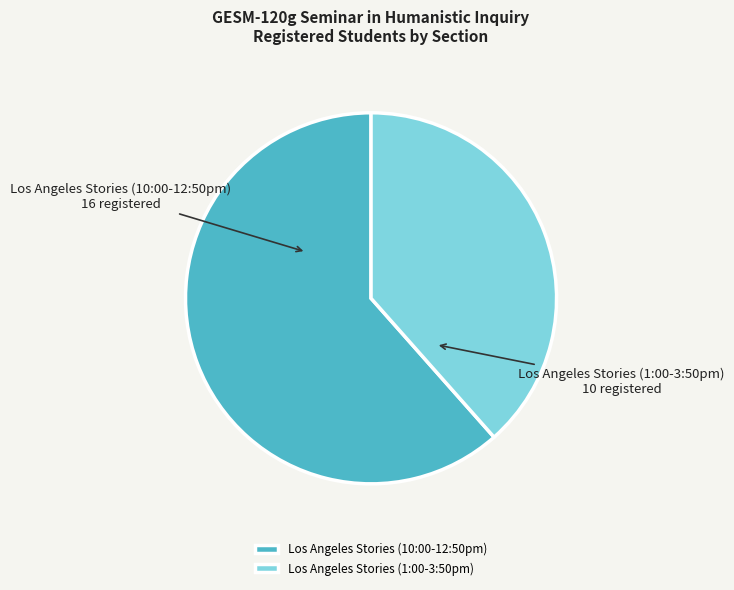

The Los Angeles Stories (1:00-3:50pm) slice represents 33% of the pie. True or false?

False